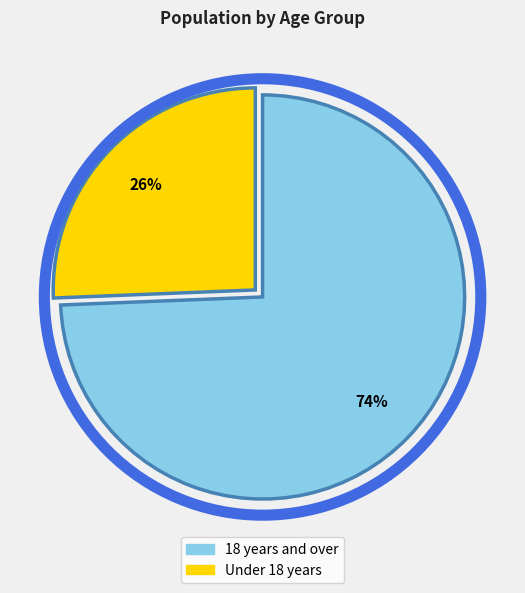

Which has a higher value, Under 18 years or 18 years and over?

18 years and over